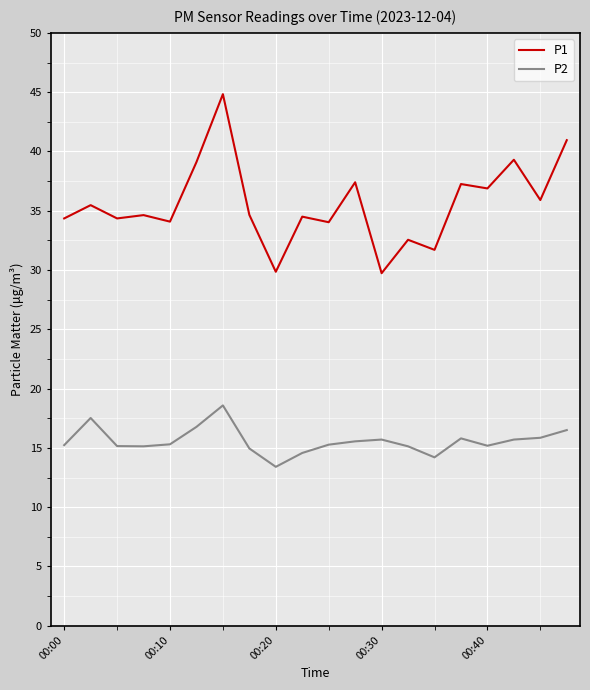

True or false: P1 and P2 cross at least once.

False